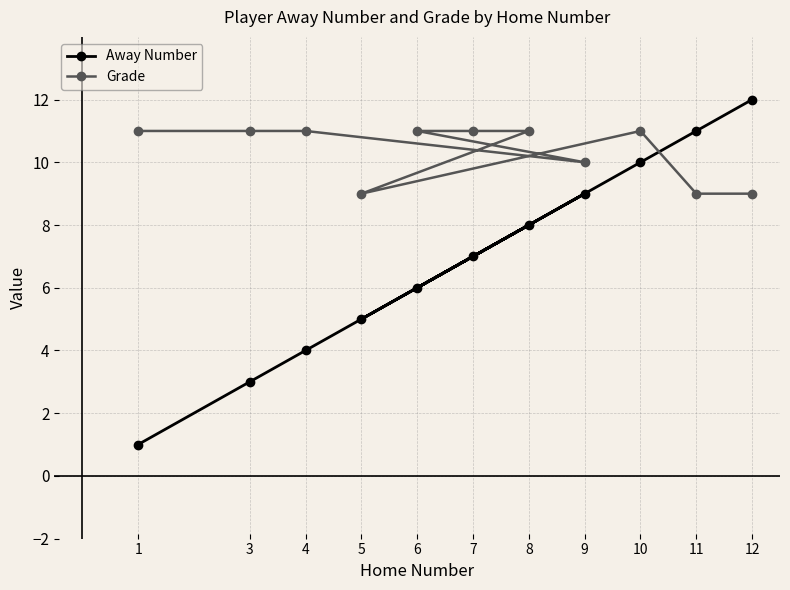

Which series has the largest total across all categories?

Grade